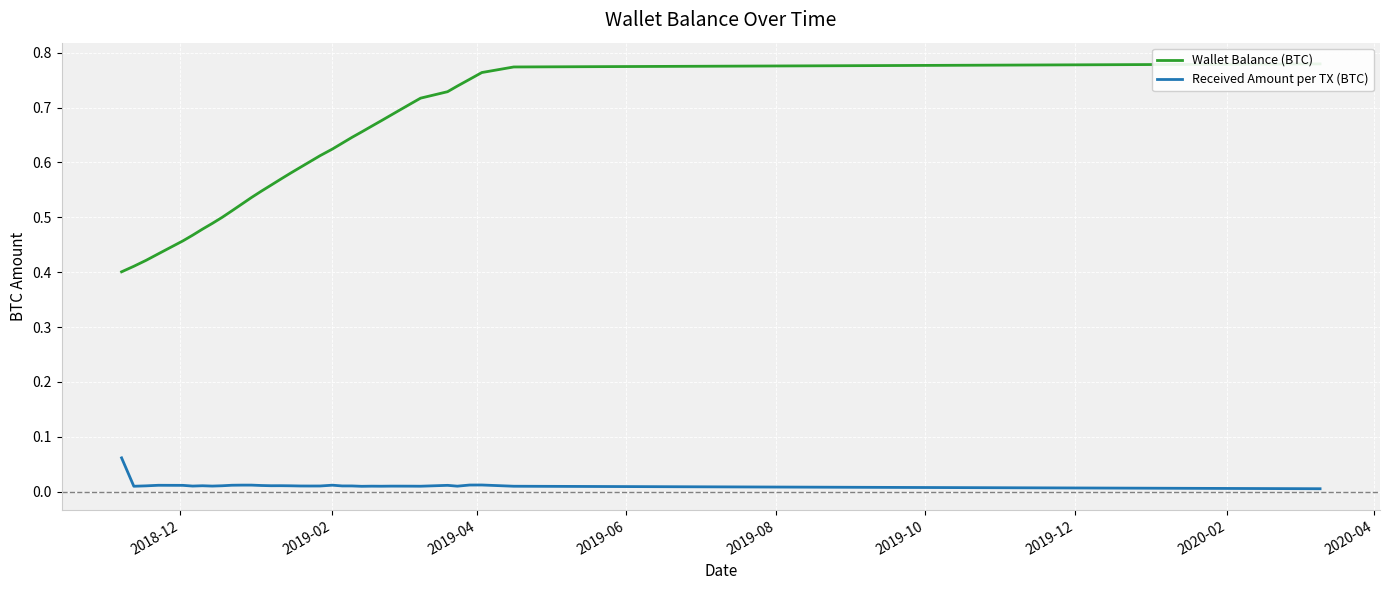

At which label does Received Amount per TX (BTC) reach its peak?

2018-12